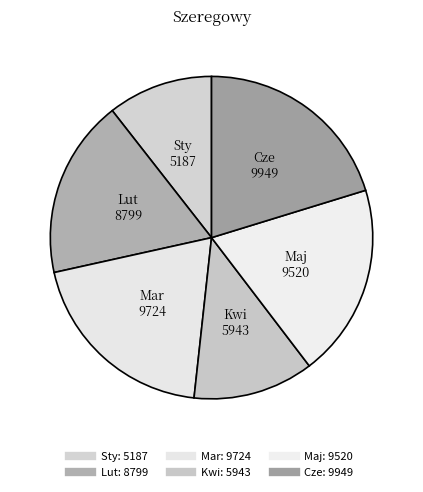

What is the largest slice in the pie chart?

Cze